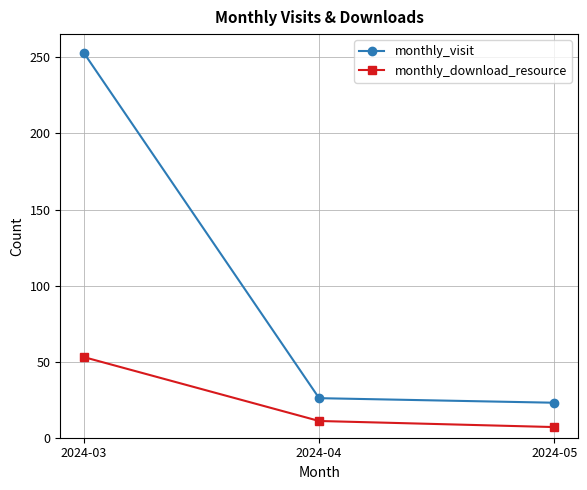

How many lines are shown in the chart?

2